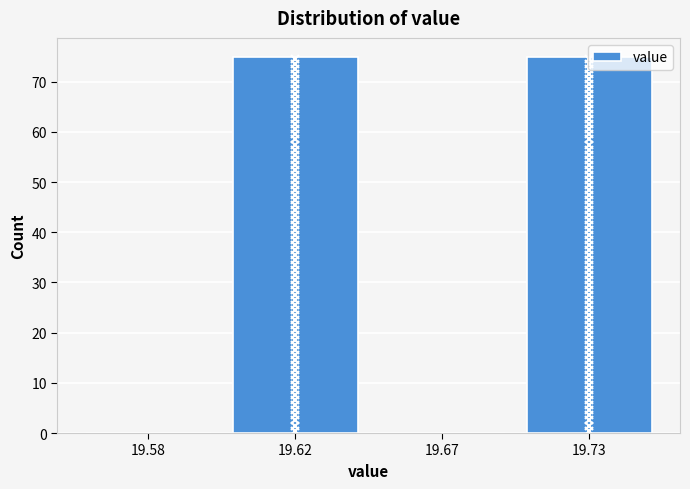

The value at 19.67 is 0. True or false?

True